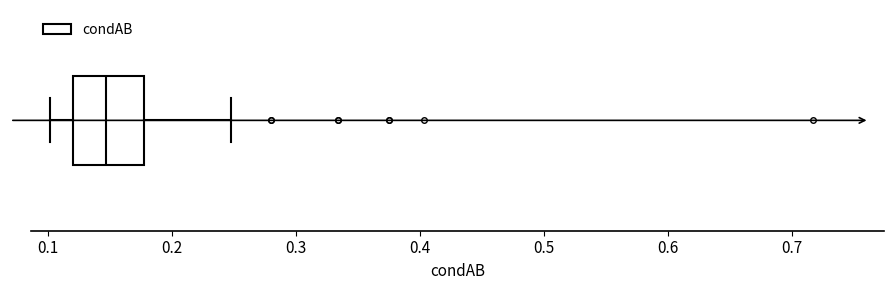

Read this box plot against the x-axis: the position of the median line, the range covered by the box, and the ends of both whiskers. The values are not printed on the chart, so give them approximately, as read against the axis.

median 0.15, box 0.12 to 0.18, whiskers 0.10 to 0.25